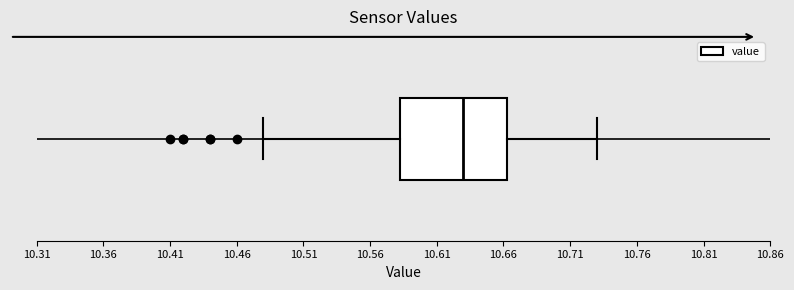

Where does the right whisker of the box end on the x-axis? The values are not printed on the chart, so give them approximately, as read against the axis.

10.730